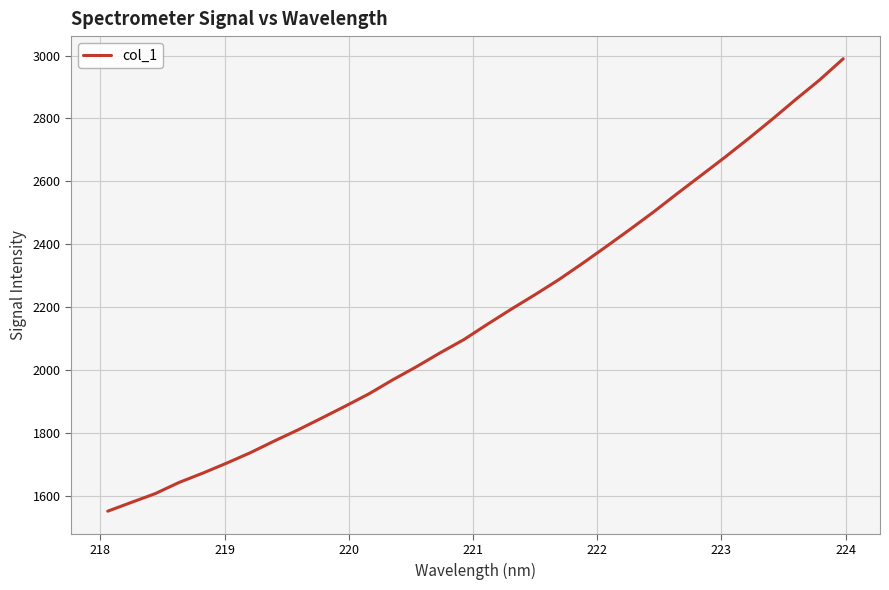

How many lines are shown in the chart?

1